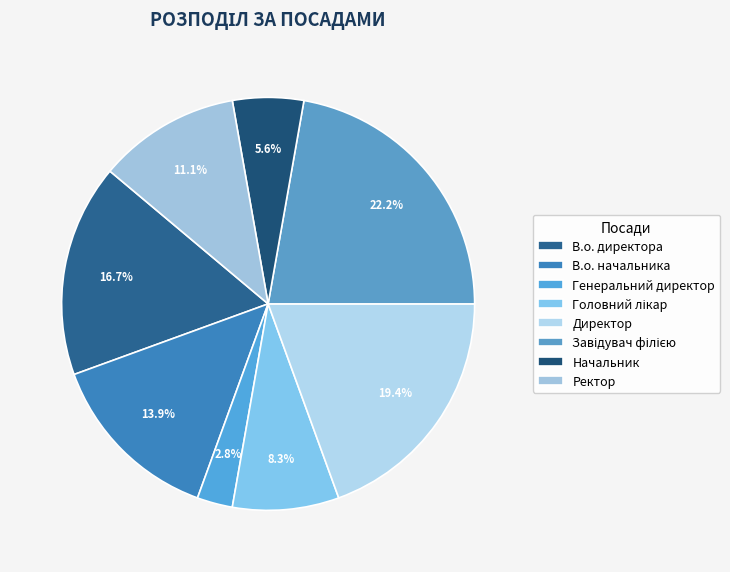

Rank the categories by value from highest to lowest.

Завідувач філією, Директор, В.о. директора, В.о. начальника, Ректор, Головний лікар, Начальник, Генеральний директор